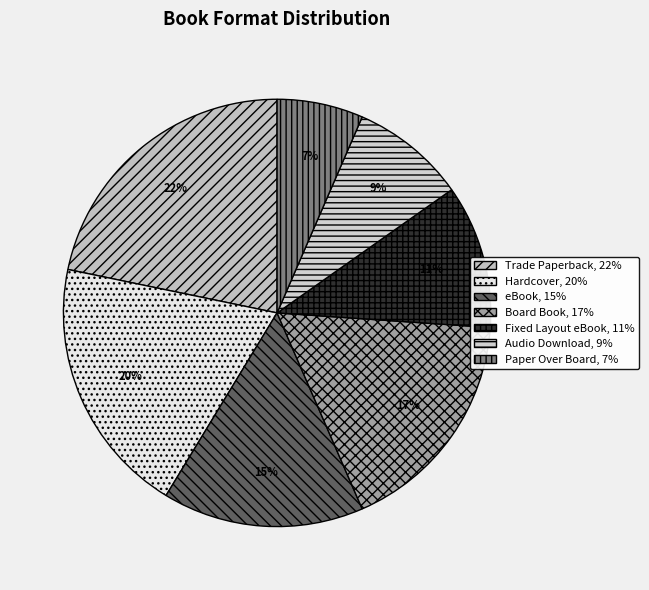

Count the number of slices in the pie.

7